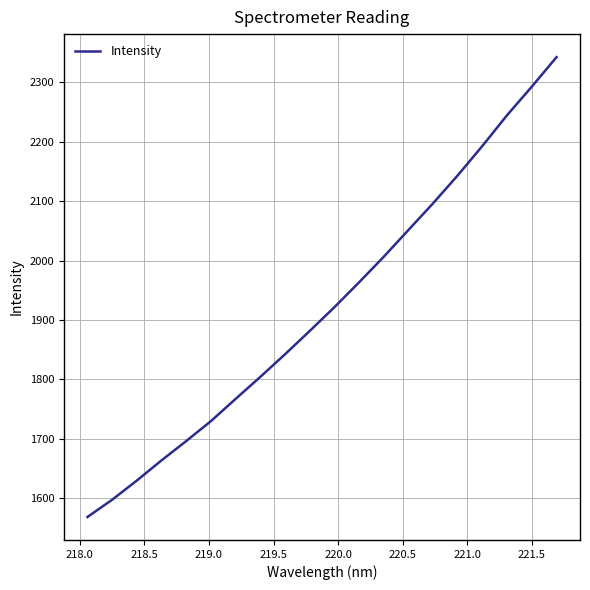

What is the greatest value displayed?

2342.7